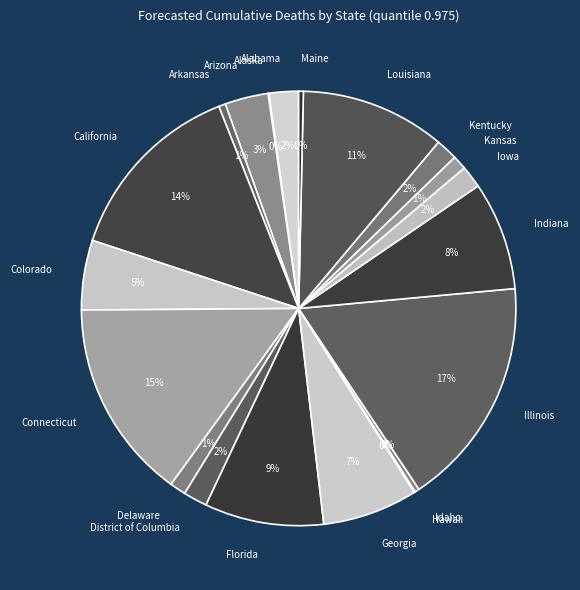

To the nearest percent, what is the difference between the Louisiana and Kentucky slice percentages?

9%